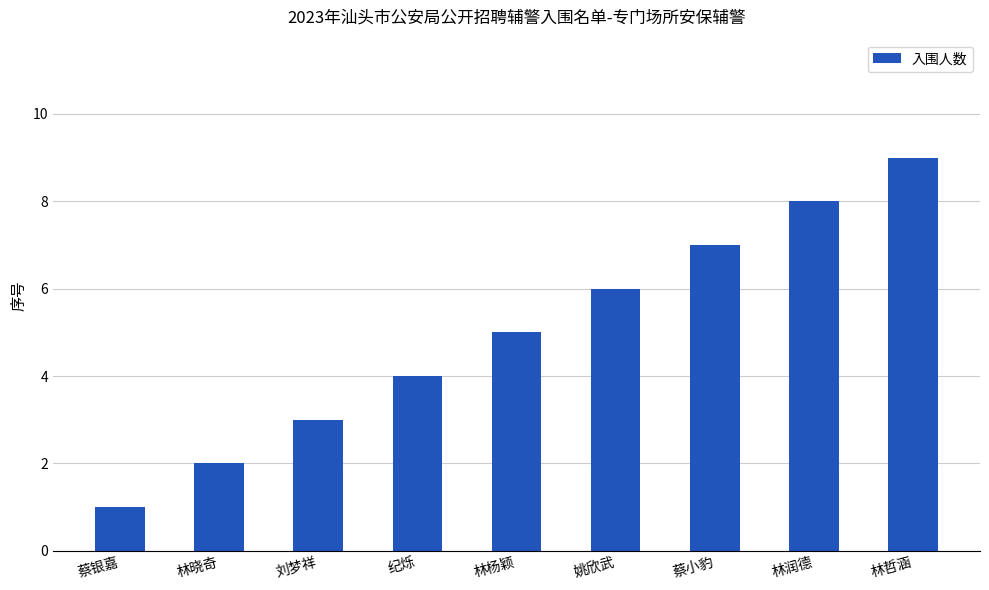

What is the label of the 4th bar from the left?

纪烁